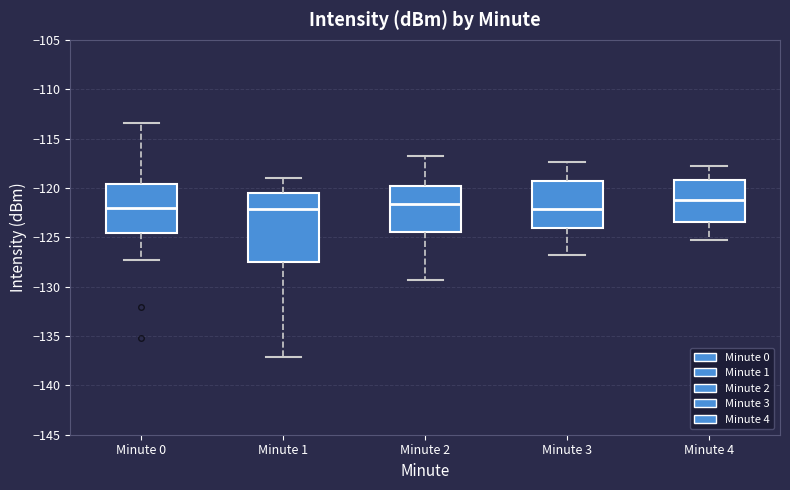

Reading left to right, read every box against the y-axis: the position of its median line, the range the box covers, and the ends of its whiskers. The values are not printed on the chart, so give them approximately, as read against the axis.

Minute 0: median -122.0, box -124.5 to -119.5, whiskers -127.5 to -113.5
Minute 1: median -122.0, box -127.5 to -120.5, whiskers -137.0 to -119.0
Minute 2: median -121.5, box -124.5 to -120.0, whiskers -129.5 to -117.0
Minute 3: median -122.0, box -124.0 to -119.5, whiskers -127.0 to -117.5
Minute 4: median -121.0, box -123.5 to -119.0, whiskers -125.5 to -118.0